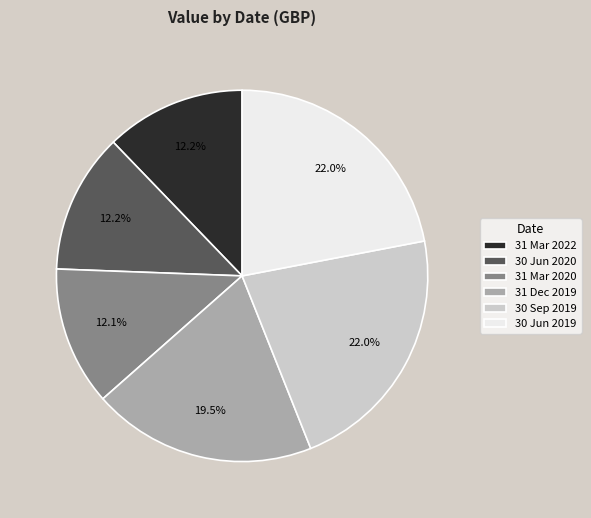

How many slices are in this pie chart?

6